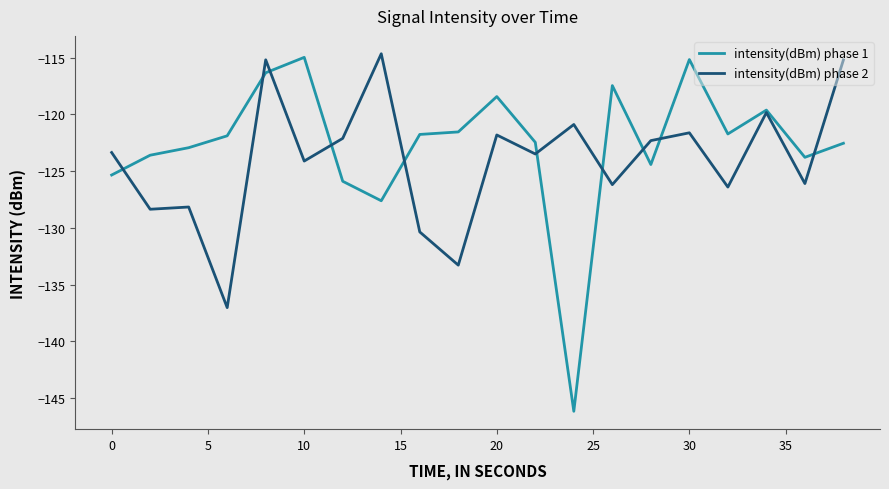

What is the highest value of the intensity(dBm) phase 2 series?

-114.7